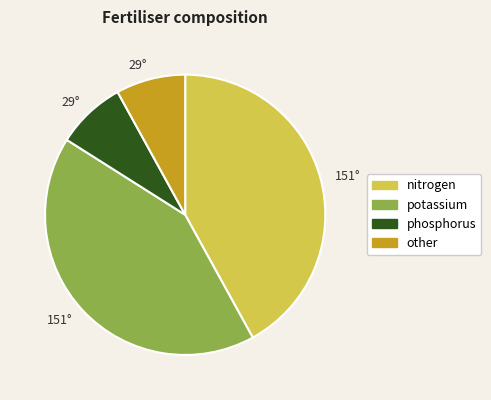

What is the ratio of the value at potassium to the value at nitrogen?

1.0